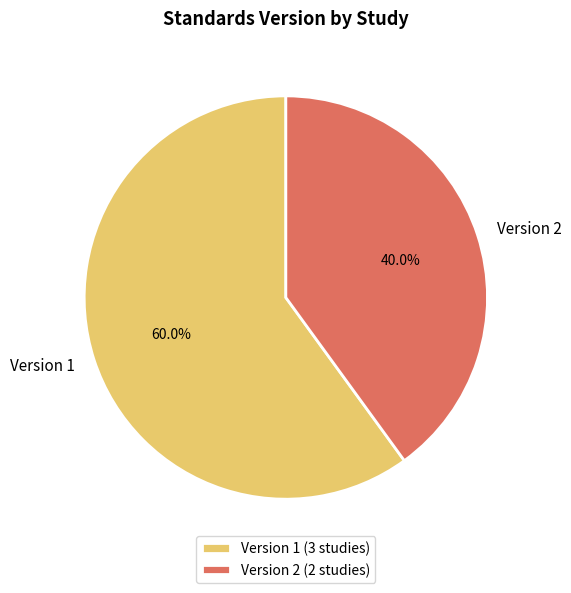

Does Version 1 represent more than half of the total?

Yes